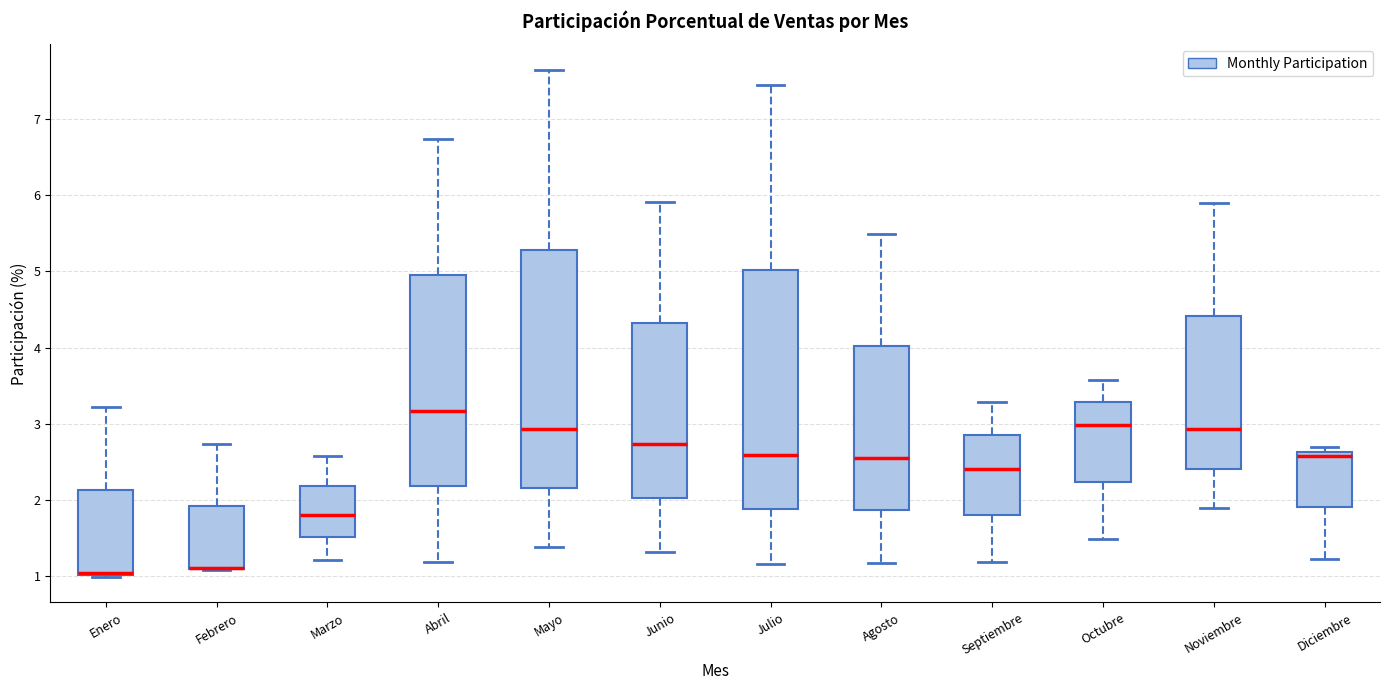

Where does the median line of the box for Noviembre sit on the y-axis? The values are not printed on the chart, so give them approximately, as read against the axis.

2.9